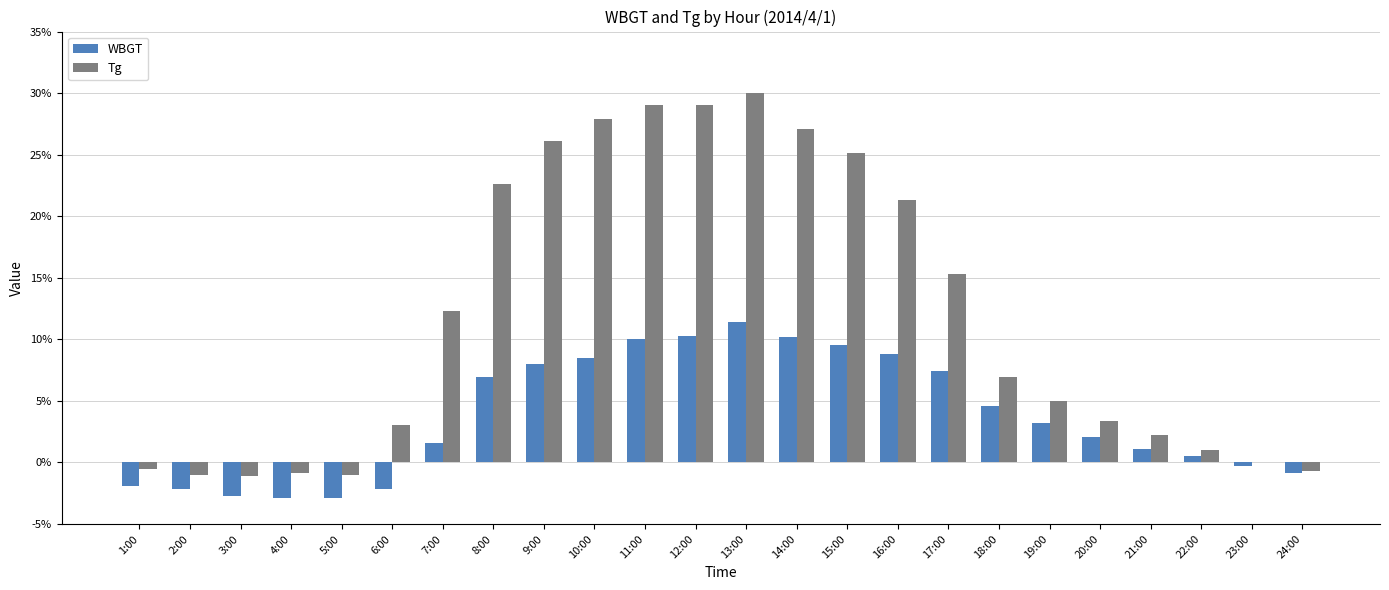

What is the average value of the Tg series?

11.8